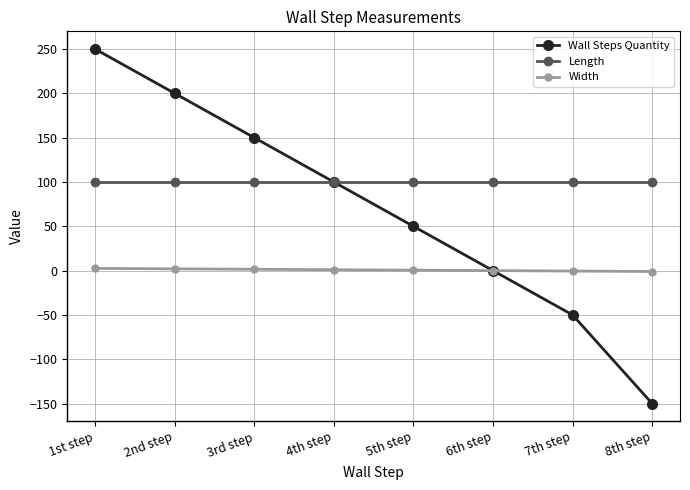

Which series has the widest spread of values?

Wall Steps Quantity